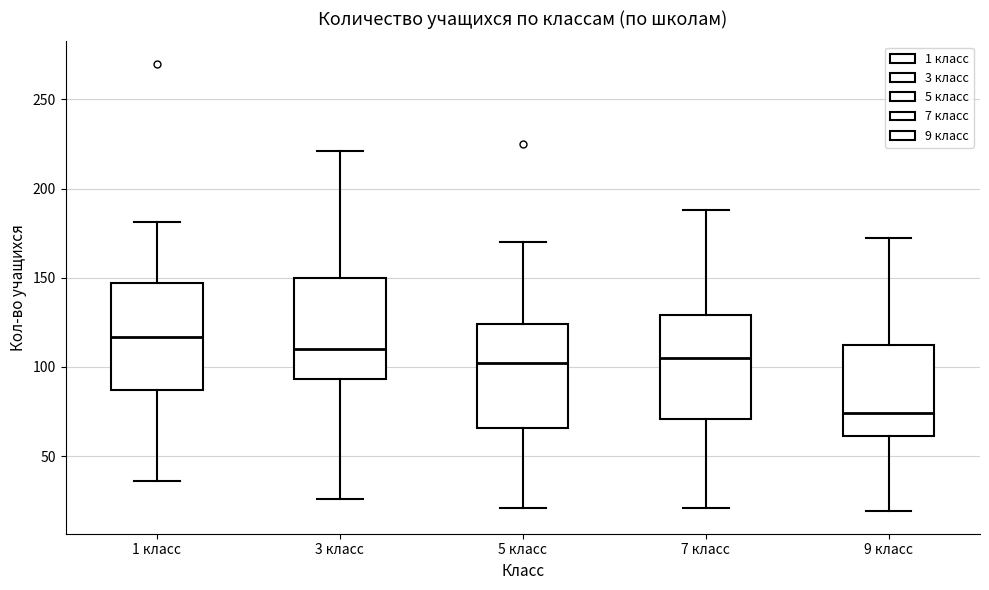

Reading left to right, read every box against the y-axis: the position of its median line, the range the box covers, and the ends of its whiskers. The values are not printed on the chart, so give them approximately, as read against the axis.

1 класс: median 115, box 85 to 145, whiskers 35 to 180
3 класс: median 110, box 95 to 150, whiskers 25 to 220
5 класс: median 100, box 65 to 125, whiskers 20 to 170
7 класс: median 105, box 70 to 130, whiskers 20 to 190
9 класс: median 75, box 60 to 110, whiskers 20 to 170